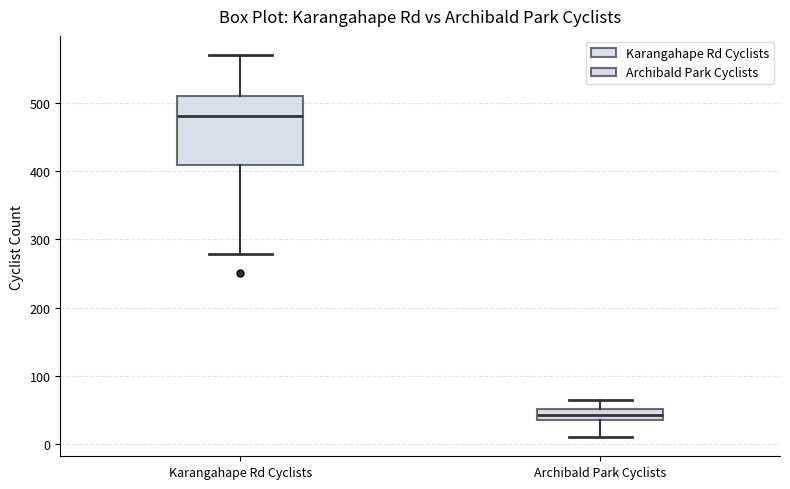

Which box is the tallest, from its lower edge to its upper edge?

Karangahape Rd Cyclists